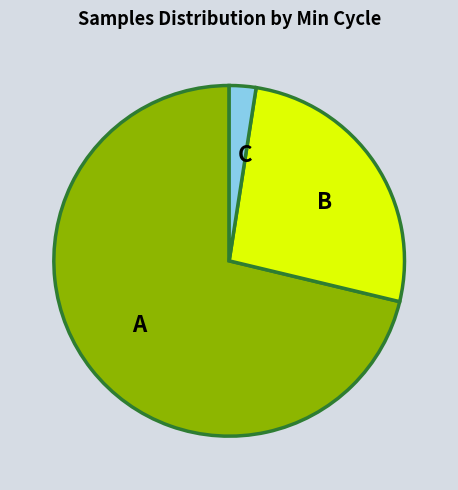

Rank the categories by value from highest to lowest.

A, B, C